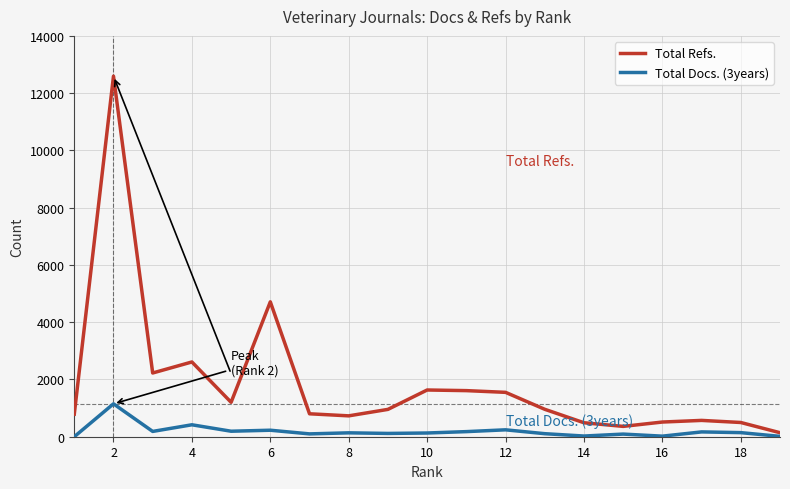

In Total Refs., how many points are higher than both neighbors (excluding endpoints)?

5